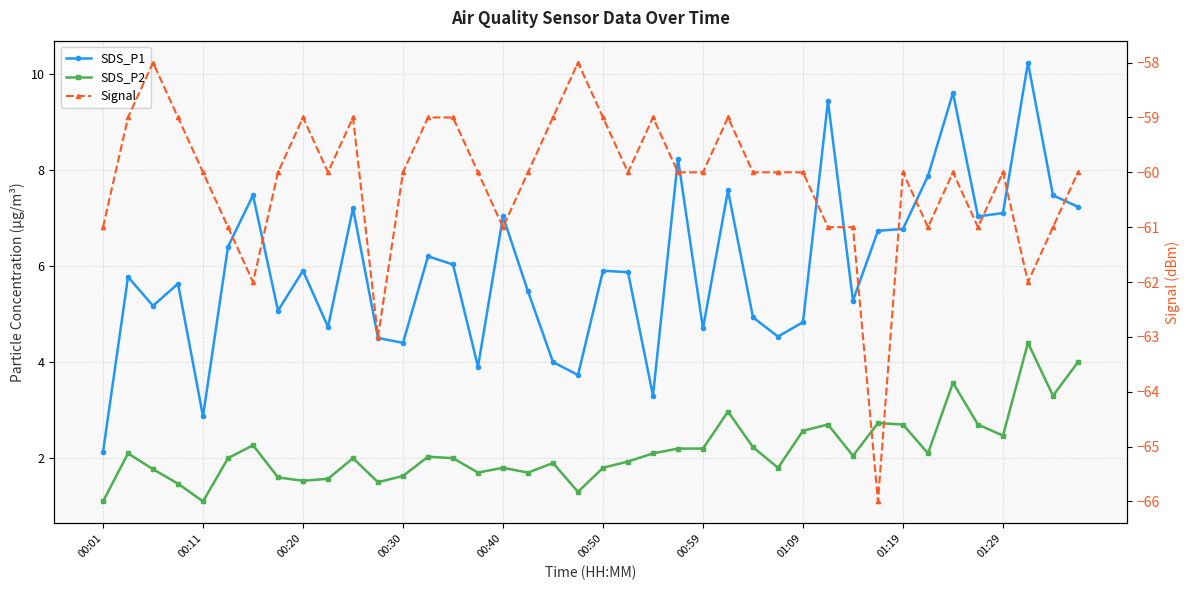

Which category has the highest value across all series?

37